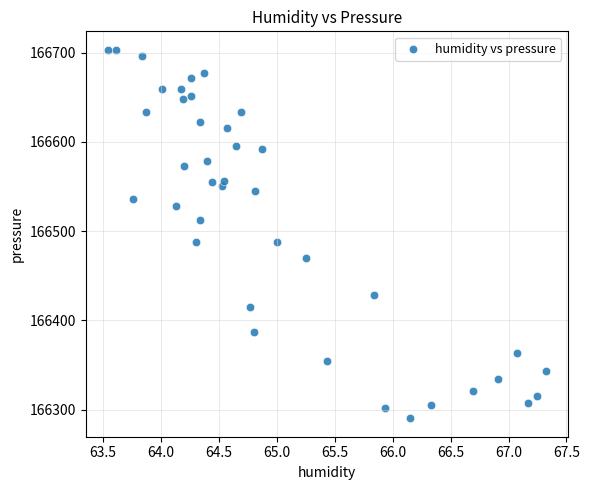

What is the range of X values (max minus min)?

3.8